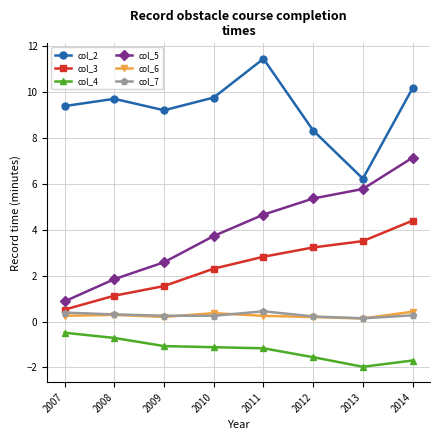

What is the smallest value displayed?

-2.0